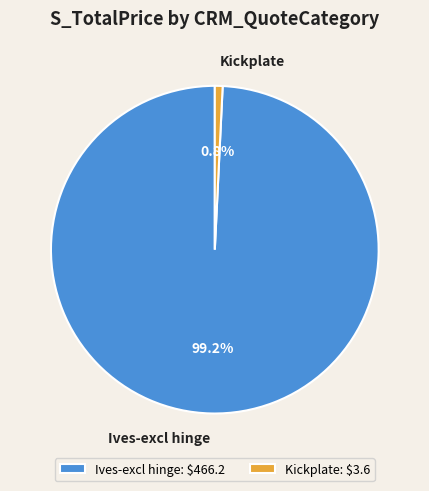

Which has a higher value, Kickplate or Ives-excl hinge?

Ives-excl hinge